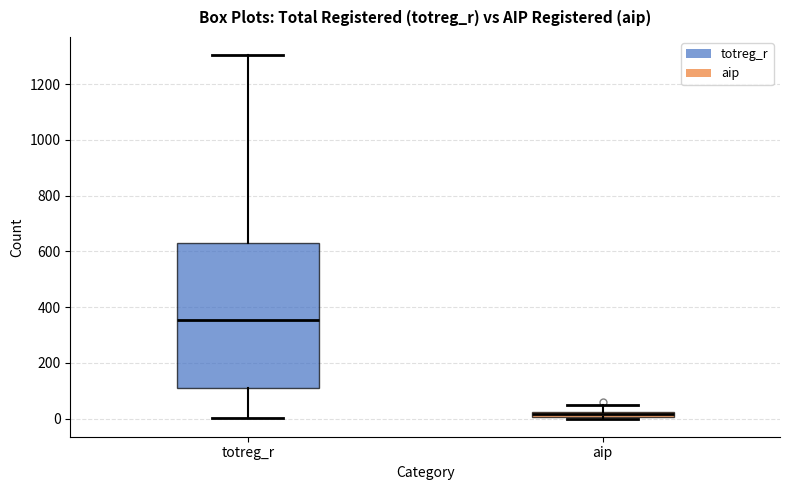

Comparing the boxes themselves (not the whiskers), which one is the tallest?

totreg_r